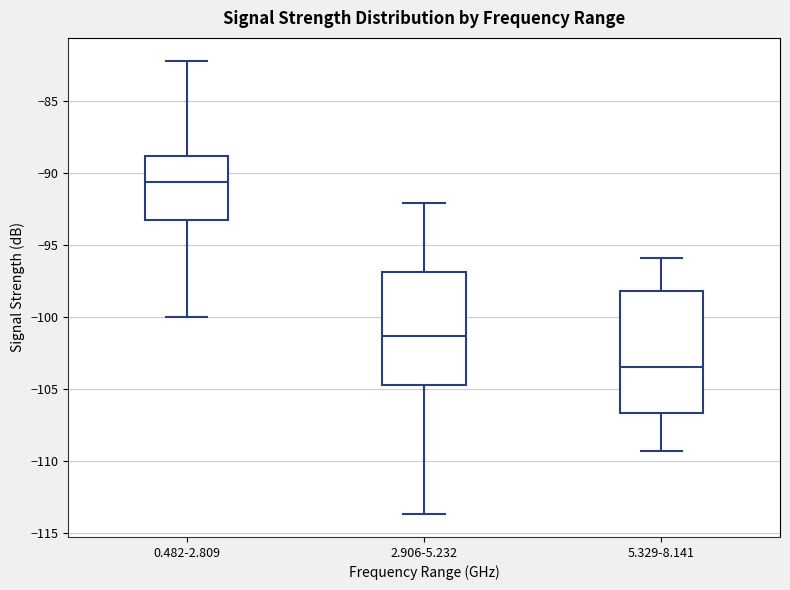

Which box has the lowest median line?

5.329-8.141